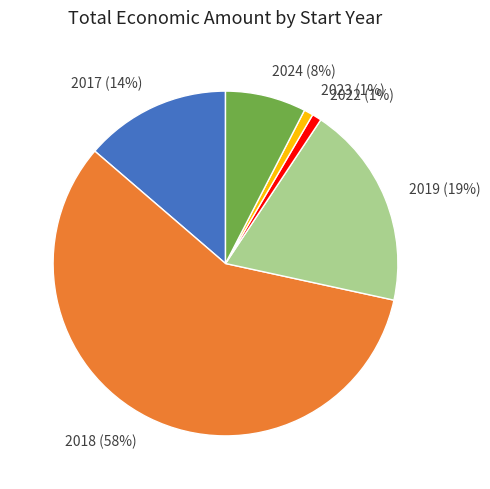

Does any single category account for the majority?

Yes